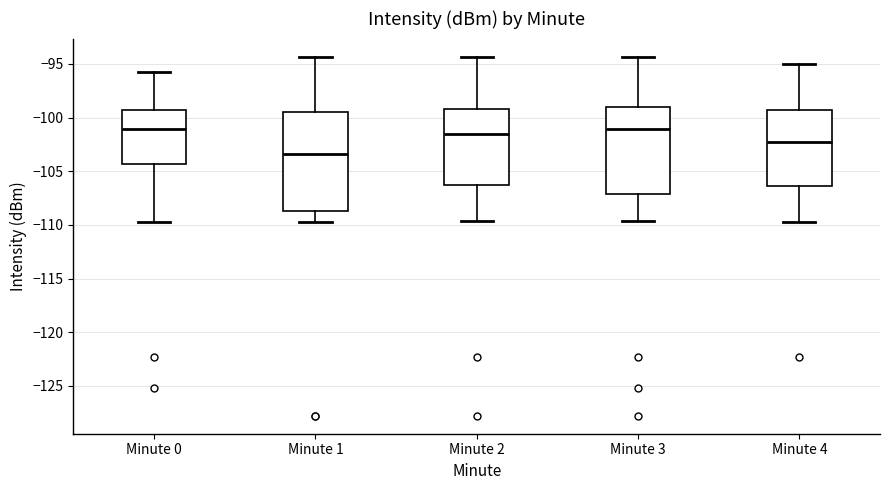

Which box has the lowest median line?

Minute 1